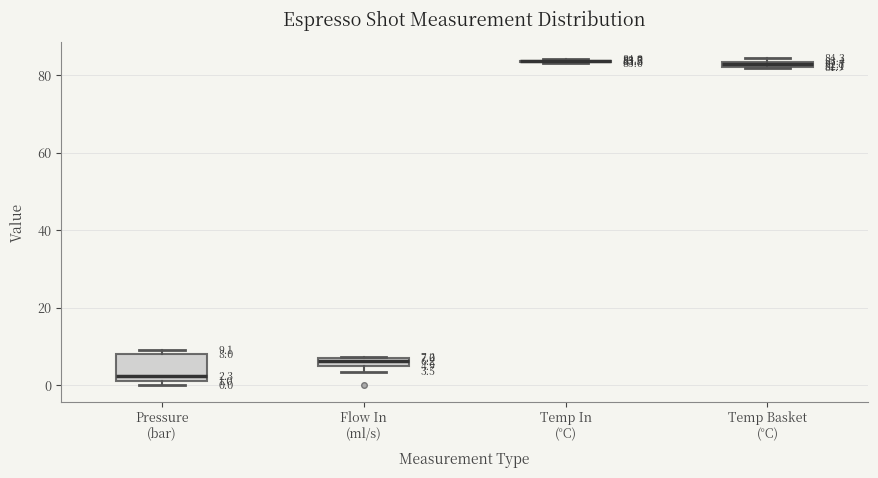

Comparing the boxes themselves (not the whiskers), which one is the tallest?

Pressure (bar)